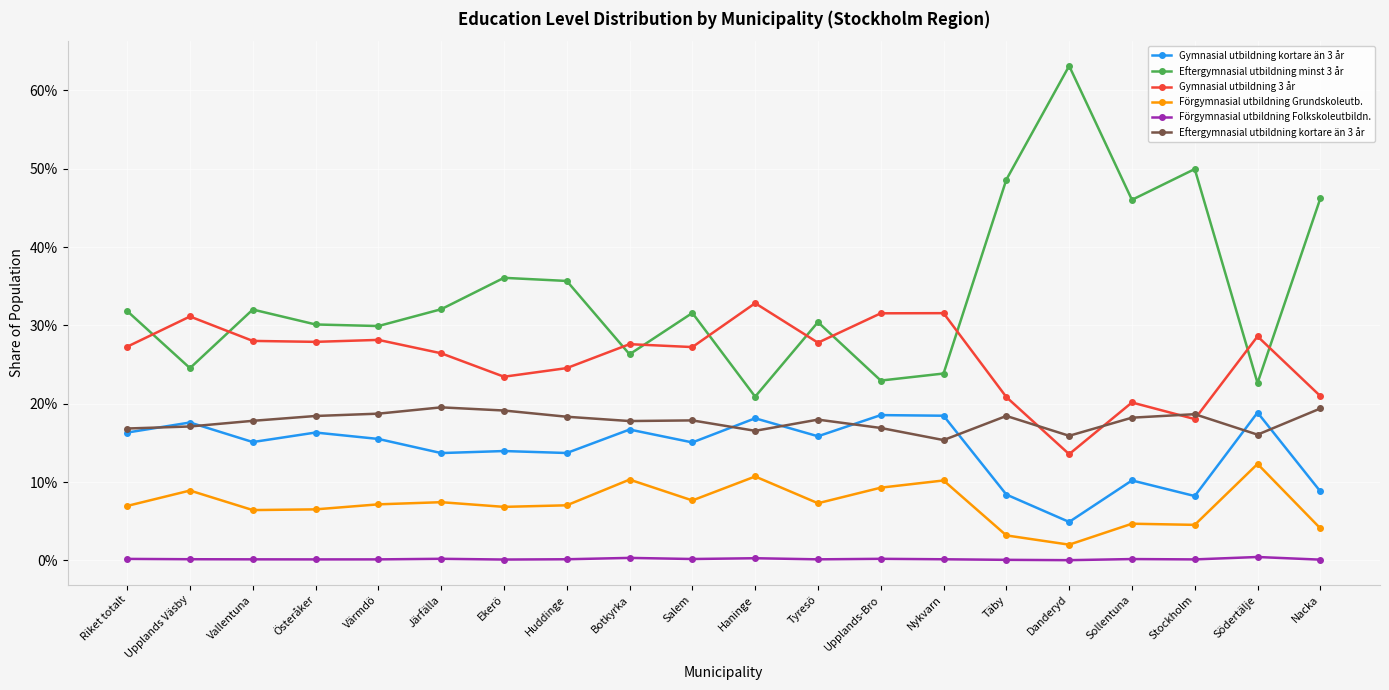

Reading right to left, transcribe all the data shown in this chart.

Gymnasial utbildning kortare än 3 år: 0.1	0.2	0.1	0.1	0.0	0.1	0.2	0.2	0.2	0.2	0.2	0.2	0.1	0.1	0.1	0.2	0.2	0.2	0.2	0.2
Eftergymnasial utbildning minst 3 år: 0.5	0.2	0.5	0.5	0.6	0.5	0.2	0.2	0.3	0.2	0.3	0.3	0.4	0.4	0.3	0.3	0.3	0.3	0.2	0.3
Gymnasial utbildning 3 år: 0.2	0.3	0.2	0.2	0.1	0.2	0.3	0.3	0.3	0.3	0.3	0.3	0.2	0.2	0.3	0.3	0.3	0.3	0.3	0.3
Förgymnasial utbildning Grundskoleutb.: 0.0	0.1	0.0	0.0	0.0	0.0	0.1	0.1	0.1	0.1	0.1	0.1	0.1	0.1	0.1	0.1	0.1	0.1	0.1	0.1
Förgymnasial utbildning Folkskoleutbildn.: 0.0	0.0	0.0	0.0	0.0	0.0	0.0	0.0	0.0	0.0	0.0	0.0	0.0	0.0	0.0	0.0	0.0	0.0	0.0	0.0
Eftergymnasial utbildning kortare än 3 år: 0.2	0.2	0.2	0.2	0.2	0.2	0.2	0.2	0.2	0.2	0.2	0.2	0.2	0.2	0.2	0.2	0.2	0.2	0.2	0.2